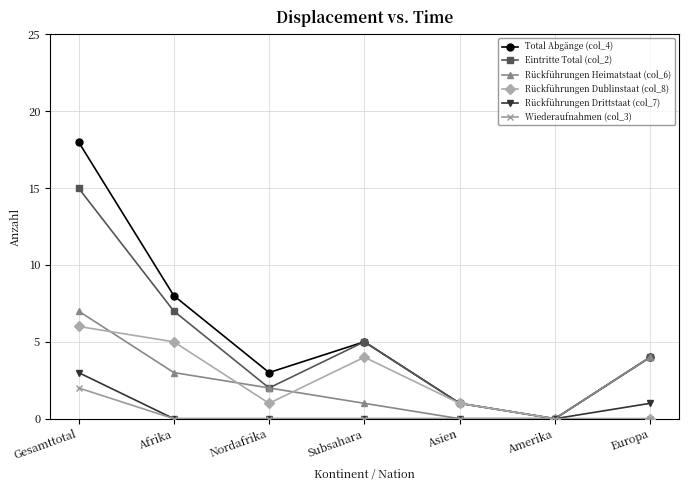

Reading right to left, transcribe all the data shown in this chart.

Total Abgänge (col_4): 4	0	1	5	3	8	18
Eintritte Total (col_2): 4	0	1	5	2	7	15
Rückführungen Heimatstaat (col_6): 4	0	0	1	2	3	7
Rückführungen Dublinstaat (col_8): 0	0	1	4	1	5	6
Rückführungen Drittstaat (col_7): 1	0	0	0	0	0	3
Wiederaufnahmen (col_3): 0	0	0	0	0	0	2